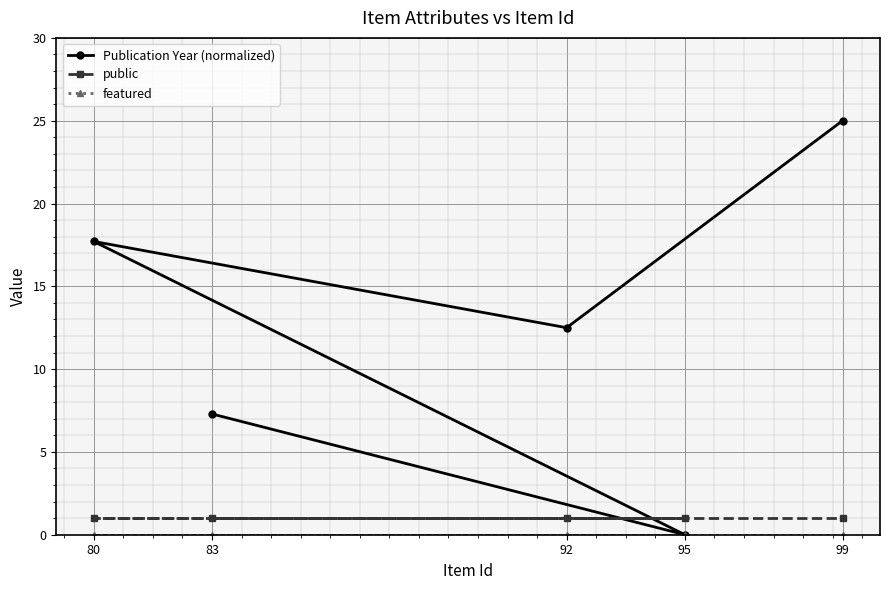

Which label corresponds to the smallest value in the chart?

95